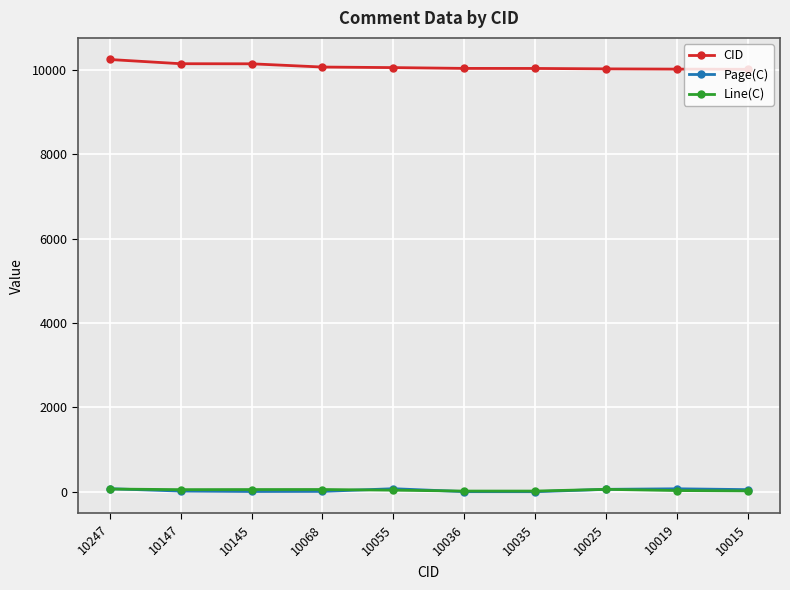

Read the Page(C) value at 10015, to the nearest 10.

50